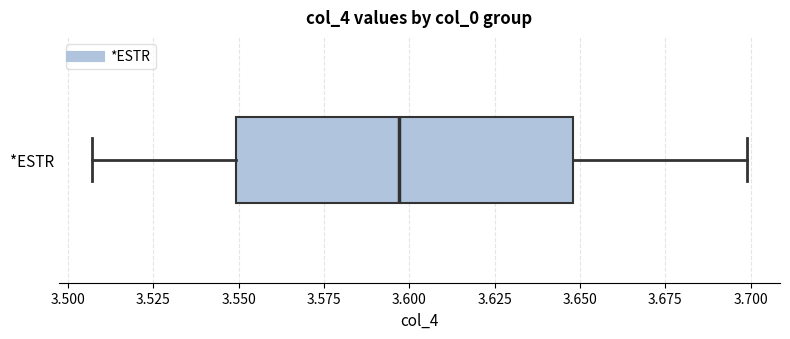

Transcribe this box plot: give where the median line is, the range the box spans, and where the two whiskers end, as read against the x-axis. The values are not printed on the chart, so give them approximately, as read against the axis.

median 3.595, box 3.550 to 3.650, whiskers 3.505 to 3.700